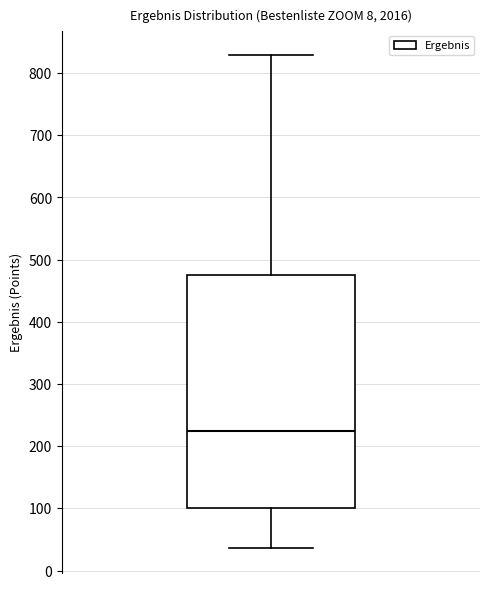

Transcribe this box plot: give where the median line is, the range the box spans, and where the two whiskers end, as read against the y-axis. The values are not printed on the chart, so give them approximately, as read against the axis.

median 220, box 100 to 480, whiskers 40 to 830